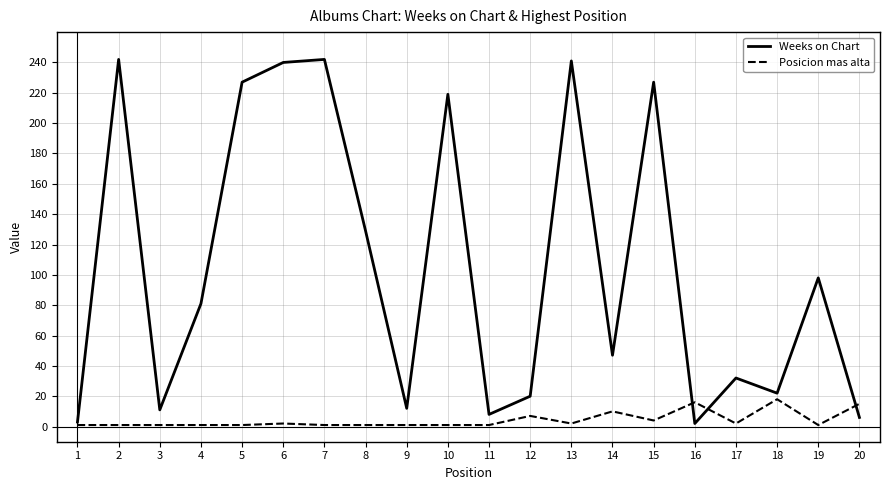

Between 2 and 8, which series saw the biggest shift?

Weeks on Chart